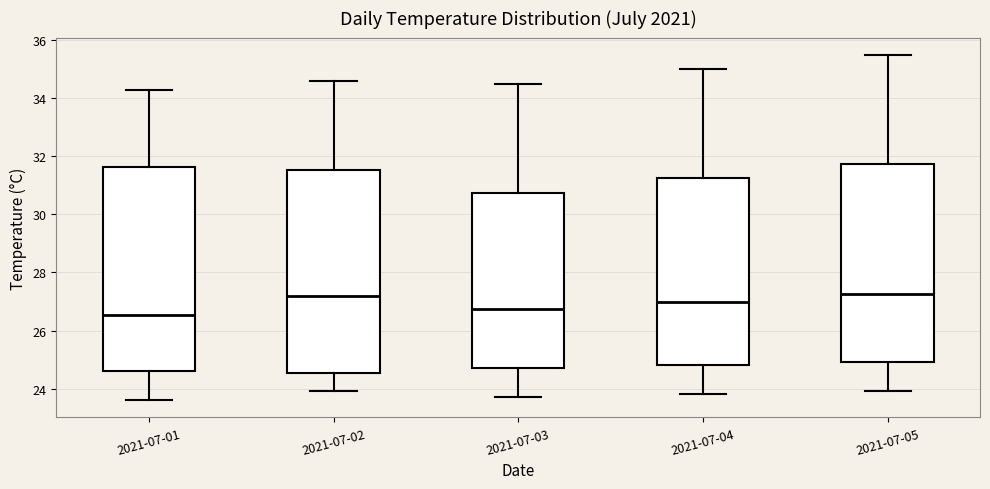

Where does the lower whisker of the box for 2021-07-05 end on the y-axis? The values are not printed on the chart, so give them approximately, as read against the axis.

24.0